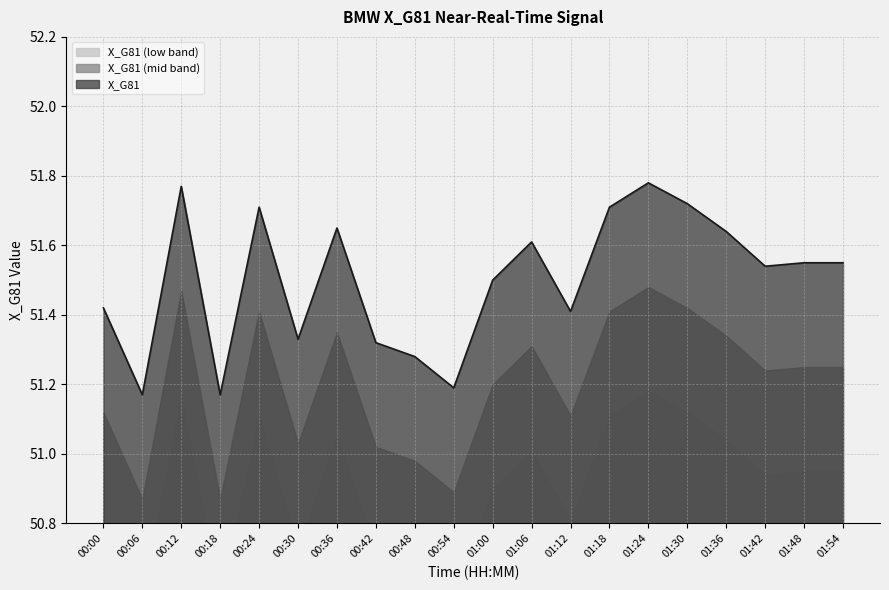

What is the greatest value displayed?

51.8